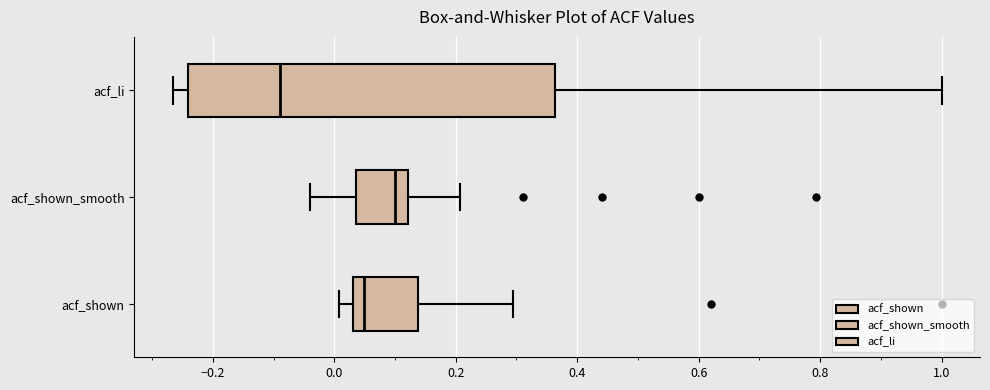

Where is the right edge of the box for acf_shown on the x-axis? The values are not printed on the chart, so give them approximately, as read against the axis.

0.14